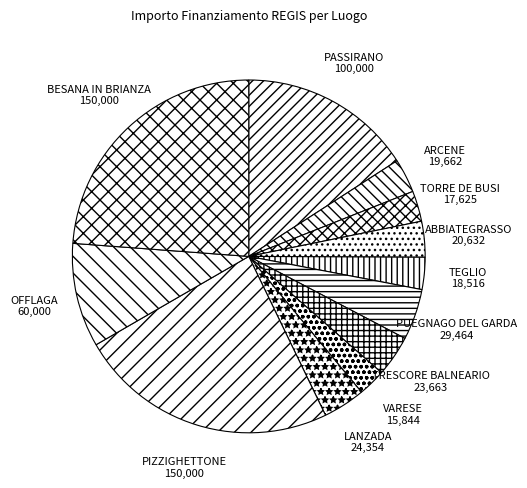

How many segments does this pie chart have?

12